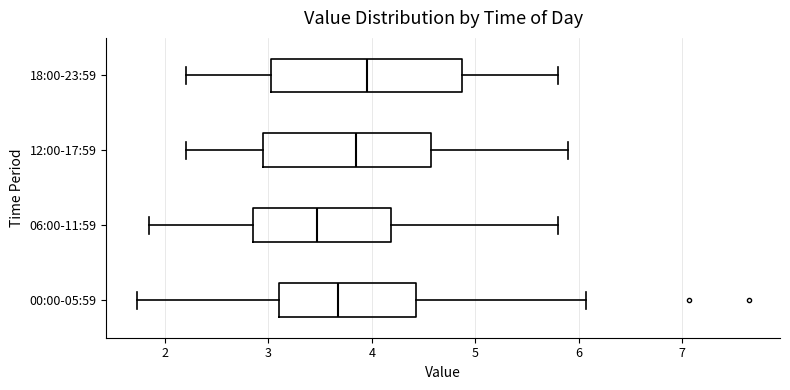

Reading bottom to top, transcribe this box plot: for each box, give where its median line is, the range the box spans, and where its two whiskers end, as read against the x-axis. The values are not printed on the chart, so give them approximately, as read against the axis.

00:00-05:59: median 3.7, box 3.1 to 4.4, whiskers 1.7 to 6.1
06:00-11:59: median 3.5, box 2.9 to 4.2, whiskers 1.9 to 5.8
12:00-17:59: median 3.9, box 3.0 to 4.6, whiskers 2.2 to 5.9
18:00-23:59: median 4.0, box 3.0 to 4.9, whiskers 2.2 to 5.8